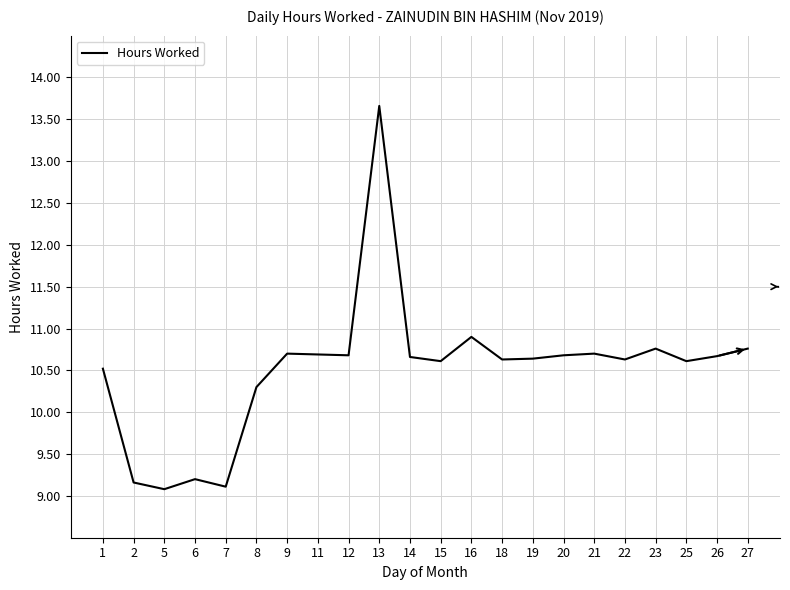

True or false: the data has more than 1 interior local peaks.

True